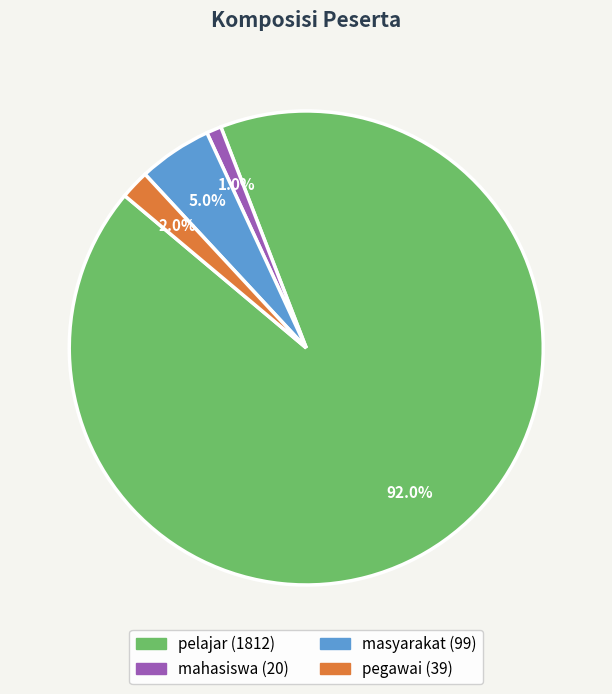

To the nearest percent, what portion does pelajar represent?

92%